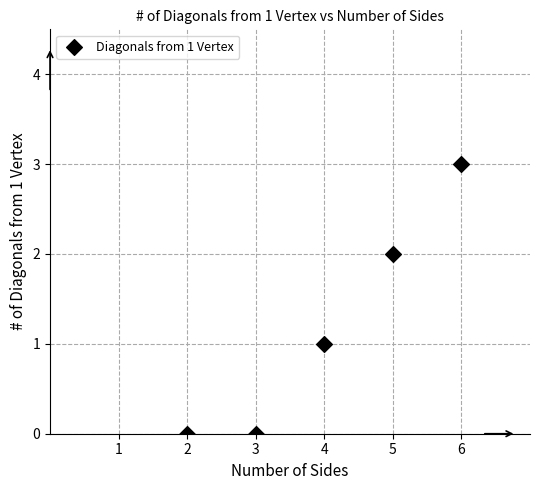

What is the range of Y values (max minus min)?

3